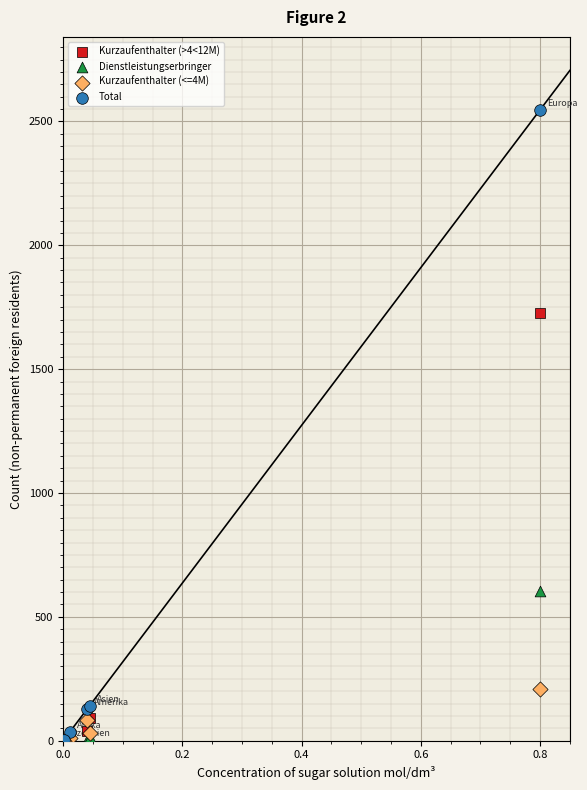

Across all series, what Y value is closest to 1273?

1728